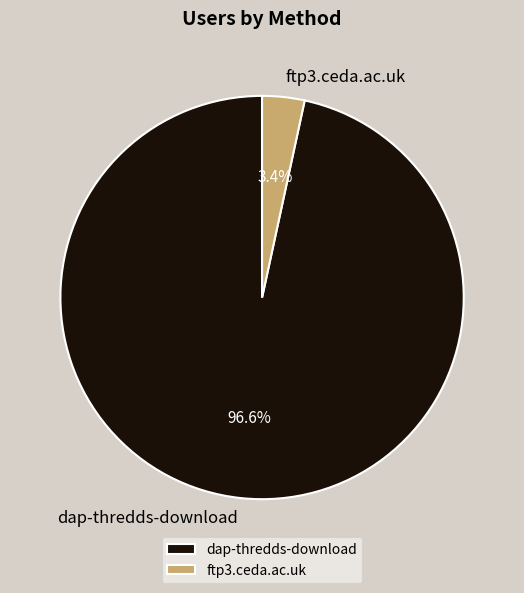

Does dap-thredds-download account for over 50% of the chart?

Yes